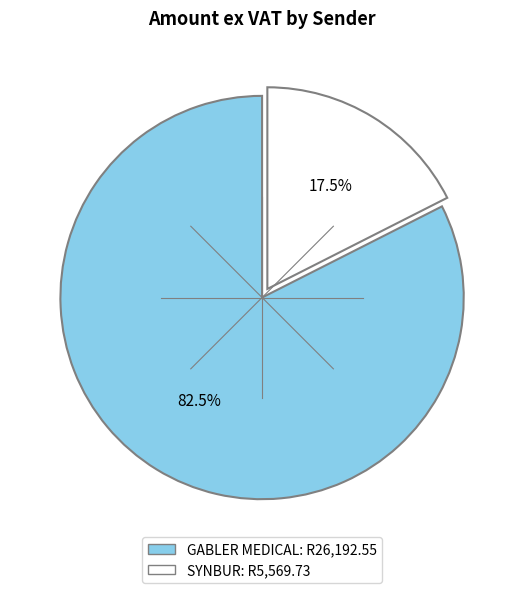

How many segments does this pie chart have?

2